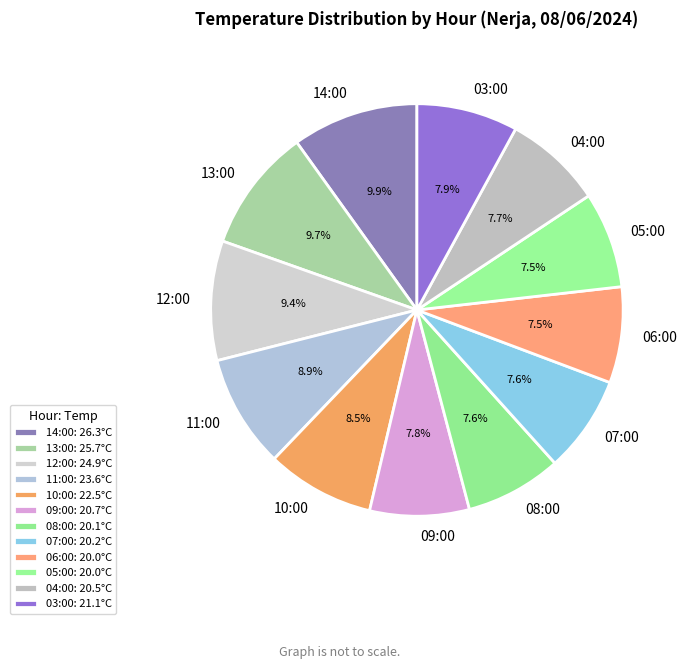

The 10:00 slice represents 18% of the pie. True or false?

False